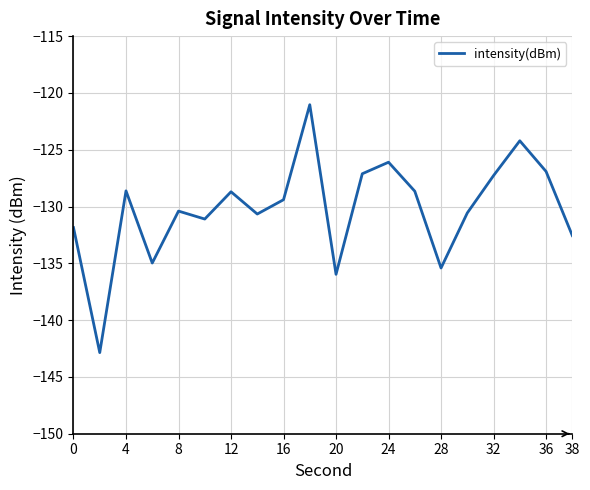

What is the difference between the maximum and minimum values?

21.8